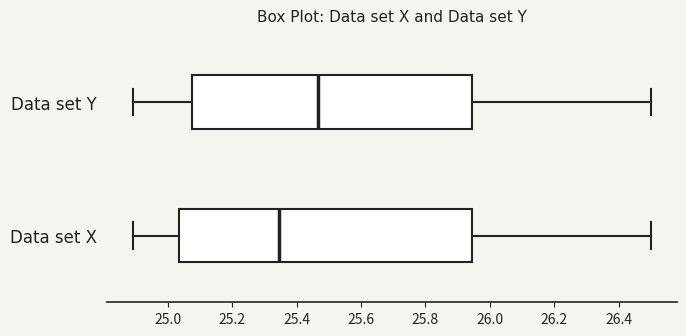

Which box is the widest, from its left edge to its right edge?

Data set X